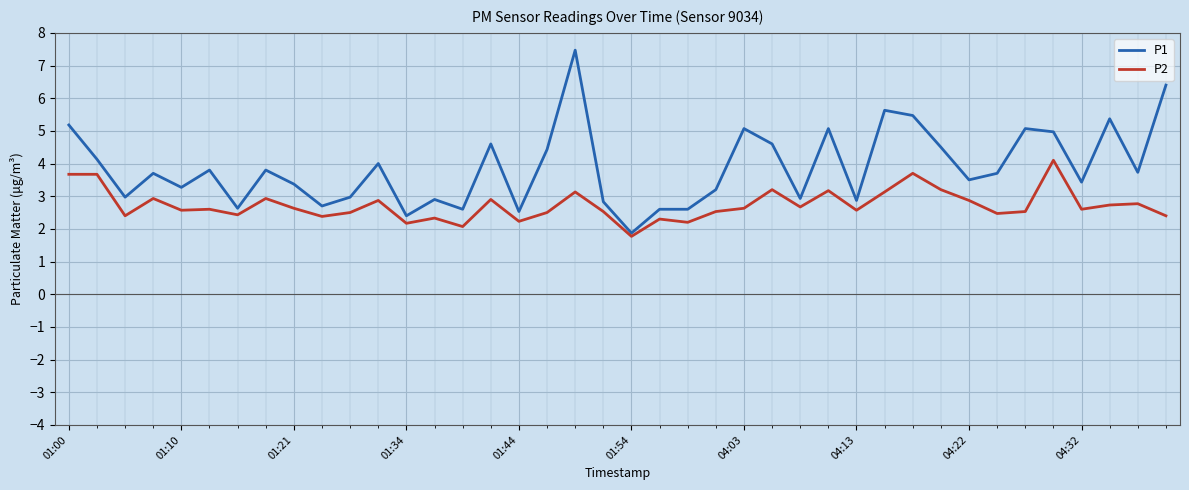

Which series has the largest total across all categories?

P1